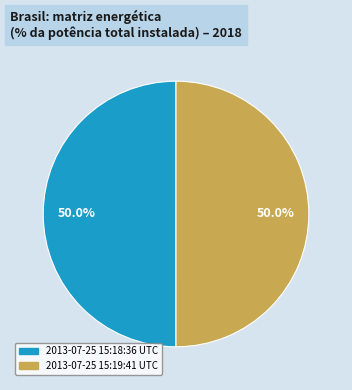

Approximately how many times larger is the value at 2013-07-25 15:18:36 UTC compared to 2013-07-25 15:19:41 UTC?

1.0